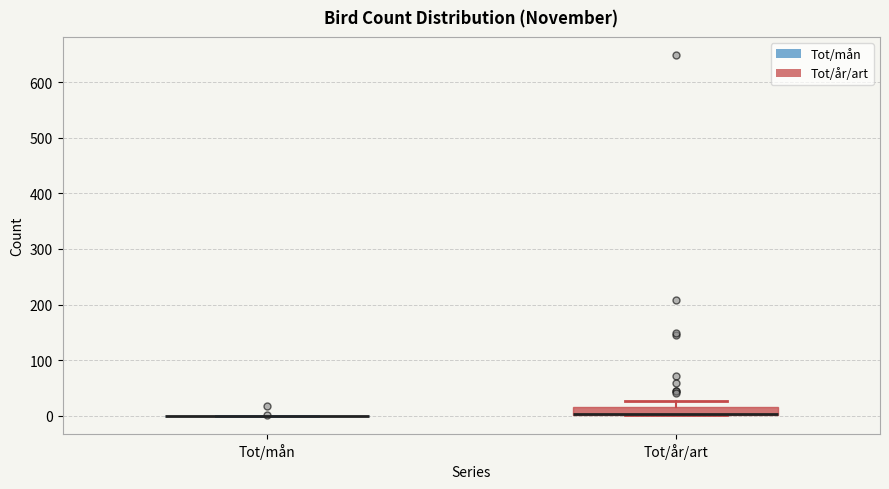

Reading left to right, read every box against the y-axis: the position of its median line, the range the box covers, and the ends of its whiskers. The values are not printed on the chart, so give them approximately, as read against the axis.

Tot/mån: box collapsed to a line at 0, whiskers 0 to 0
Tot/år/art: median 0 (drawn on the box's lower edge), box 0 to 20, whiskers 0 to 30